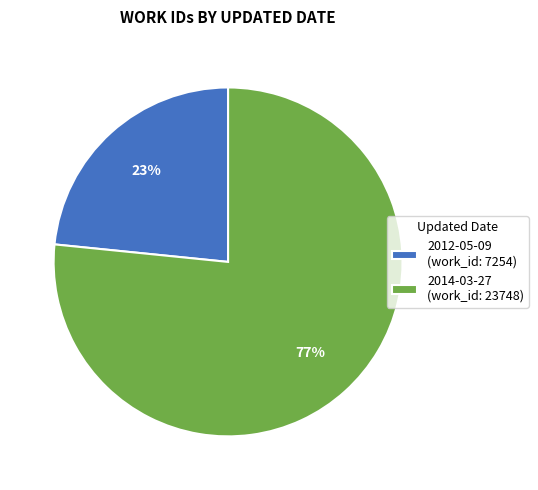

Rank the categories by value from lowest to highest.

2012-05-09, 2014-03-27